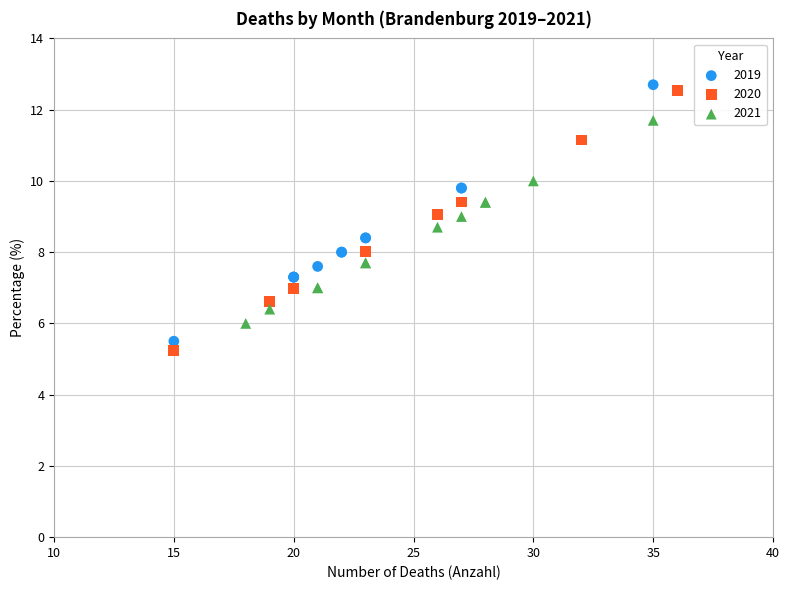

What are all the series names shown in the legend?

2019, 2020, 2021